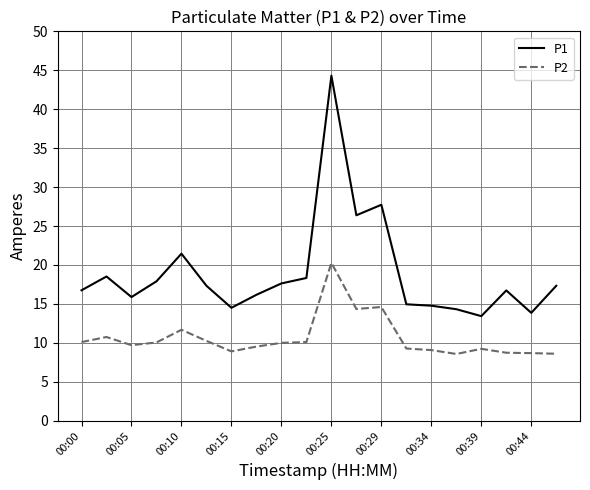

Which series has the largest total across all categories?

P1